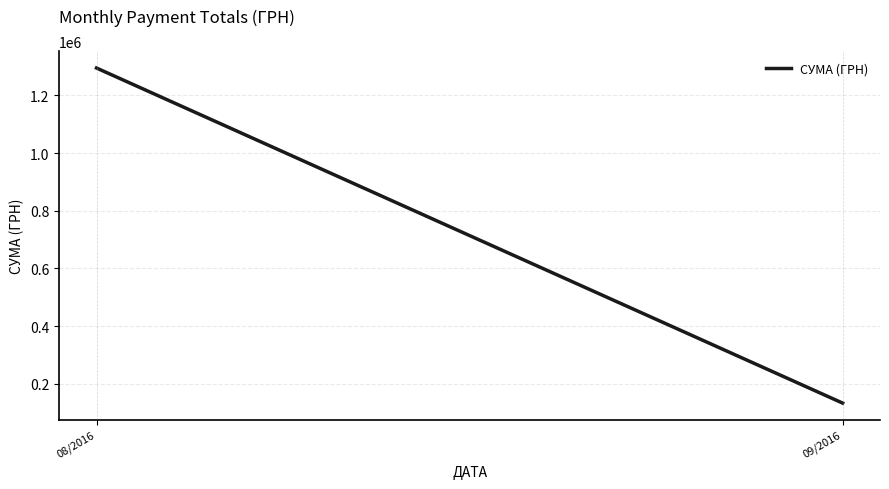

How many data points are less than 1295083?

1